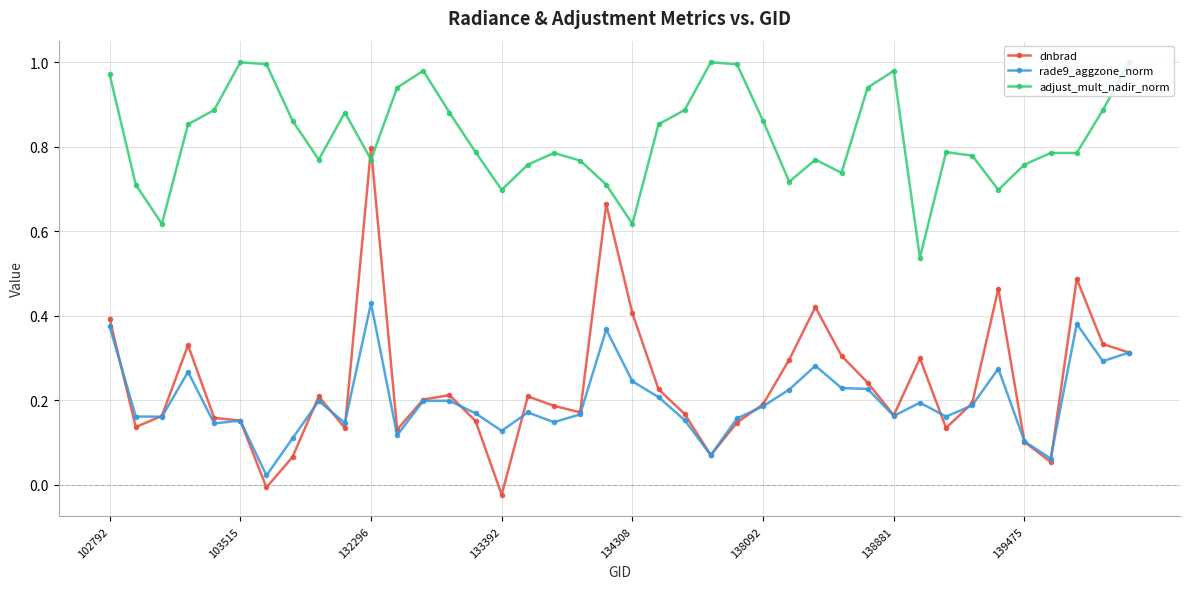

Which series has the largest total across all categories?

adjust_mult_nadir_norm